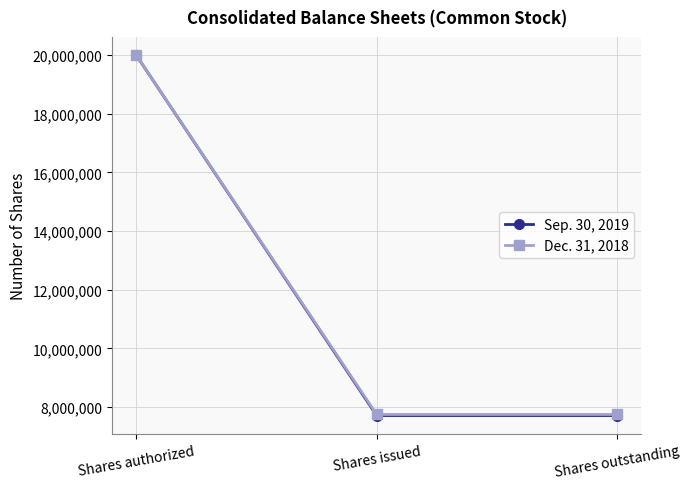

Rank the series by their average value, from lowest to highest.

Sep. 30, 2019, Dec. 31, 2018